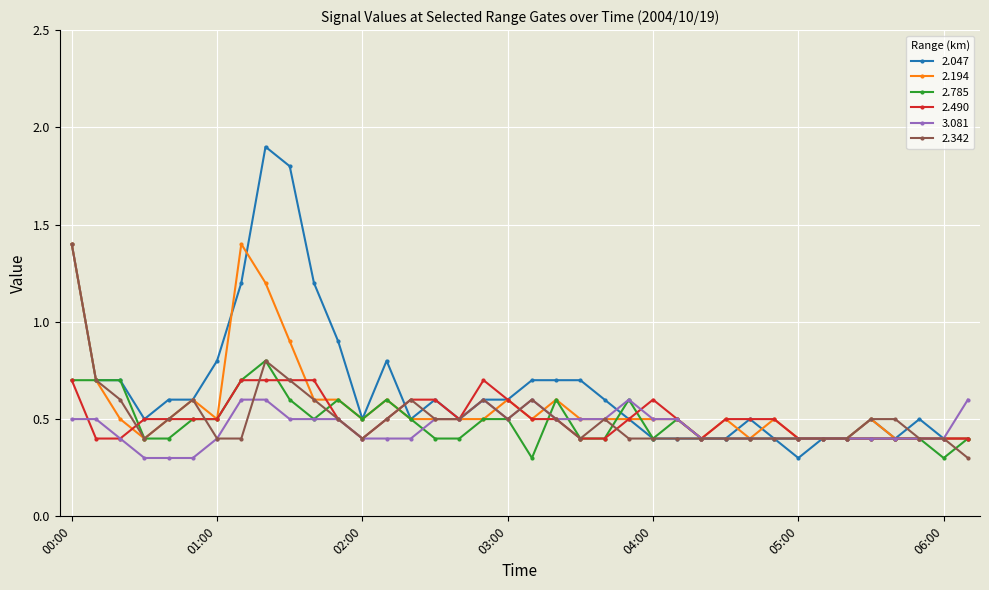

At how many categories does at least one series exceed 0?

38